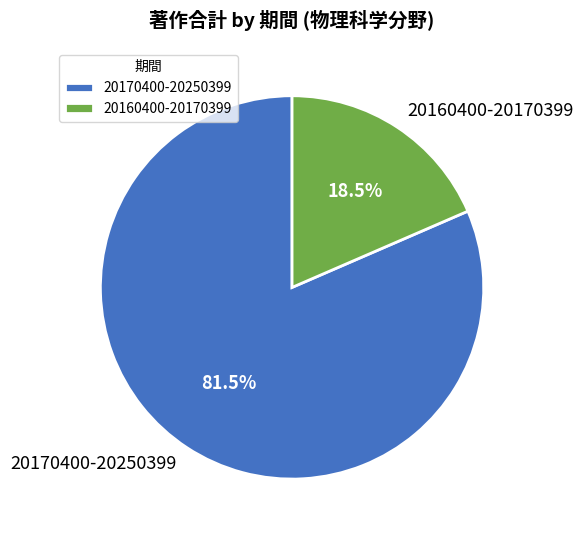

Rank the categories by value from highest to lowest.

20170400-20250399, 20160400-20170399